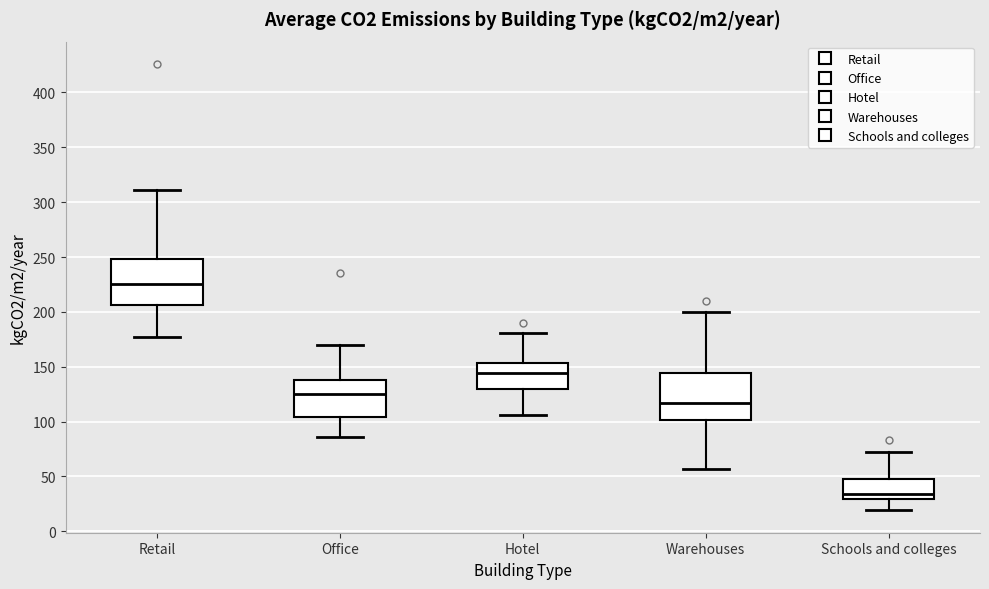

Which box has the highest median line?

Retail